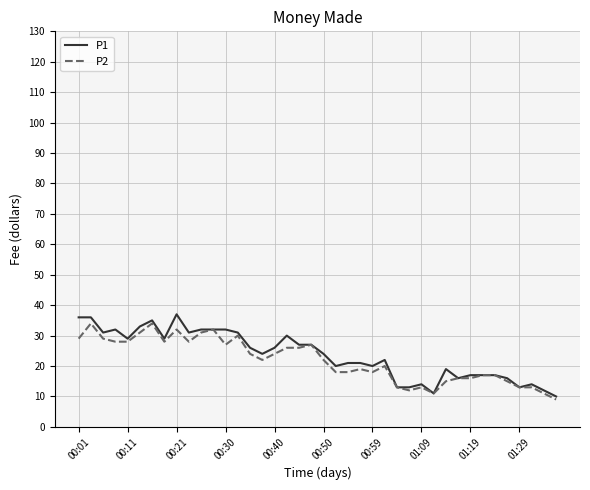

Which series has the largest range (max minus min)?

P1